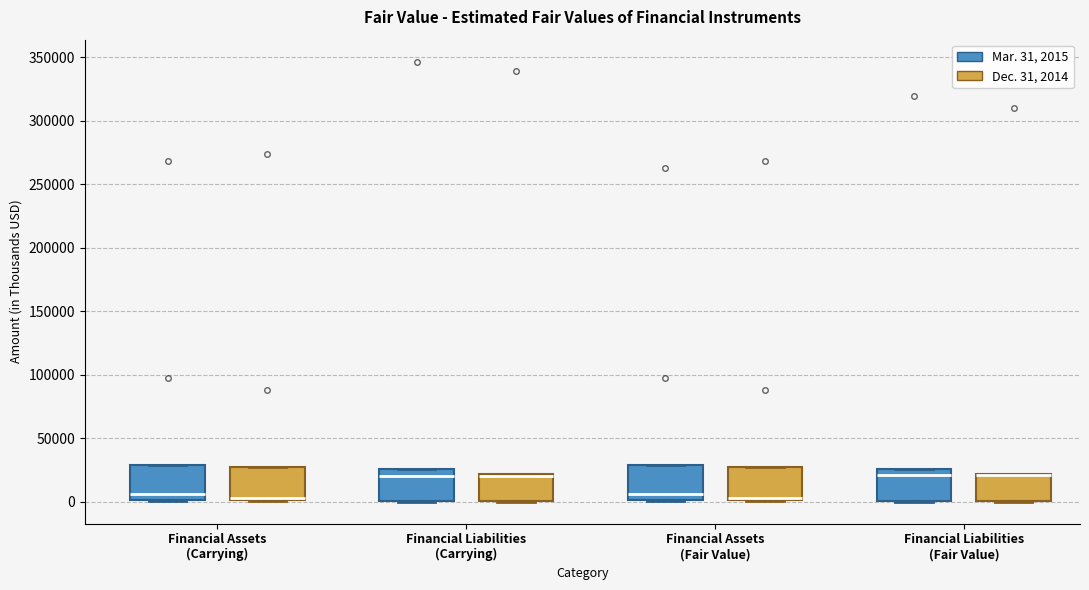

Reading left to right, transcribe this box plot: for each box, give where its median line is, the range the box spans, and where its two whiskers end, as read against the y-axis. The values are not printed on the chart, so give them approximately, as read against the axis.

Financial Assets (Carrying) (Mar. 31, 2015): median 5000, box 0 to 30000, whiskers 0 to 30000
Financial Assets (Carrying) (Dec. 31, 2014): median 5000, box 0 to 25000, whiskers 0 to 25000
Financial Liabilities (Carrying) (Mar. 31, 2015): median 20000, box 0 to 25000, whiskers 0 to 25000
Financial Liabilities (Carrying) (Dec. 31, 2014): median 20000 (drawn on the box's upper edge), box 0 to 20000, whiskers 0 to 20000
Financial Assets (Fair Value) (Mar. 31, 2015): median 5000, box 0 to 30000, whiskers 0 to 30000
Financial Assets (Fair Value) (Dec. 31, 2014): median 5000, box 0 to 25000, whiskers 0 to 25000
Financial Liabilities (Fair Value) (Mar. 31, 2015): median 20000, box 0 to 25000, whiskers 0 to 25000
Financial Liabilities (Fair Value) (Dec. 31, 2014): median 20000 (drawn on the box's upper edge), box 0 to 20000, whiskers 0 to 20000